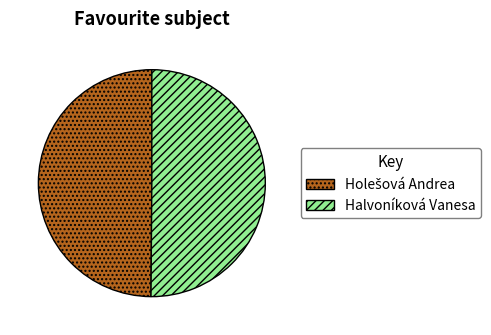

True or false: Halvoníková Vanesa accounts for 61% of the total.

False